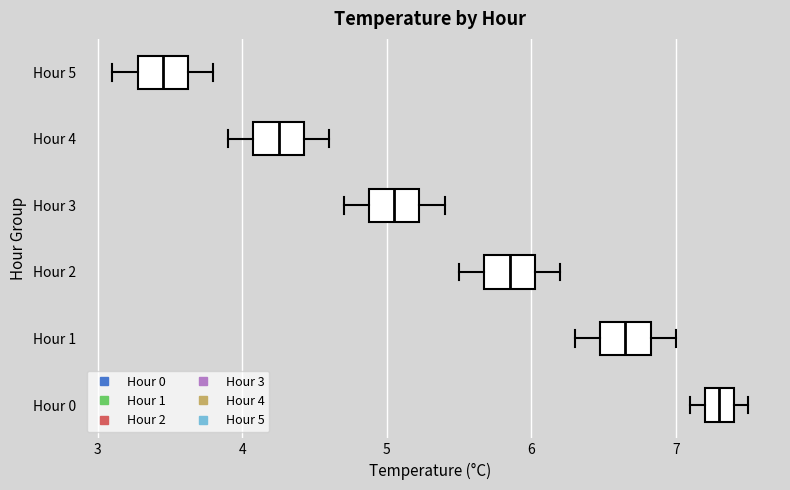

Reading bottom to top, read every box against the x-axis: the position of its median line, the range the box covers, and the ends of its whiskers. The values are not printed on the chart, so give them approximately, as read against the axis.

Hour 0: median 7.3, box 7.2 to 7.4, whiskers 7.1 to 7.5
Hour 1: median 6.7, box 6.5 to 6.8, whiskers 6.3 to 7.0
Hour 2: median 5.9, box 5.7 to 6.0, whiskers 5.5 to 6.2
Hour 3: median 5.1, box 4.9 to 5.2, whiskers 4.7 to 5.4
Hour 4: median 4.3, box 4.1 to 4.4, whiskers 3.9 to 4.6
Hour 5: median 3.5, box 3.3 to 3.6, whiskers 3.1 to 3.8